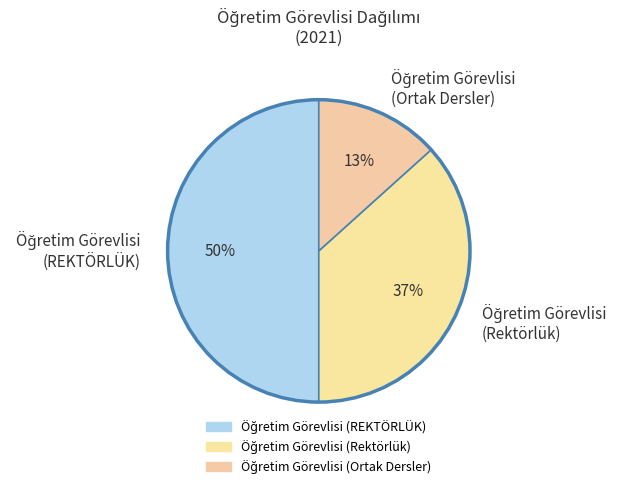

To the nearest percent, what is the difference between the Öğretim Görevlisi (Rektörlük) and Öğretim Görevlisi (REKTÖRLÜK) slice percentages?

13%